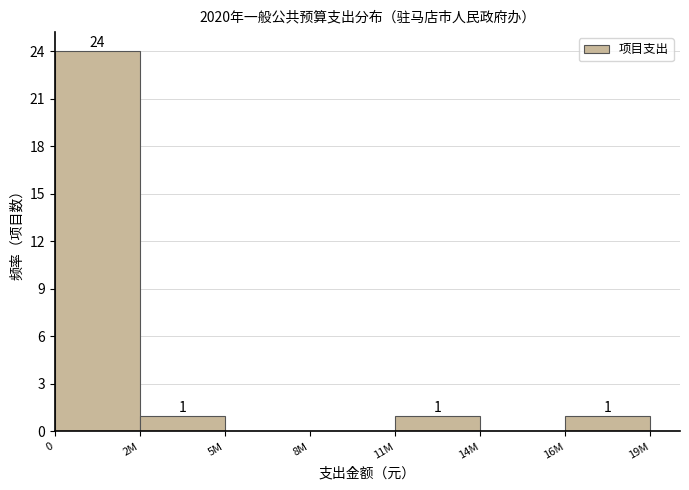

Reading left to right, list all the values displayed in this chart.

0=24	2M=1	5M=0	8M=0	11M=1	14M=0	16M=1